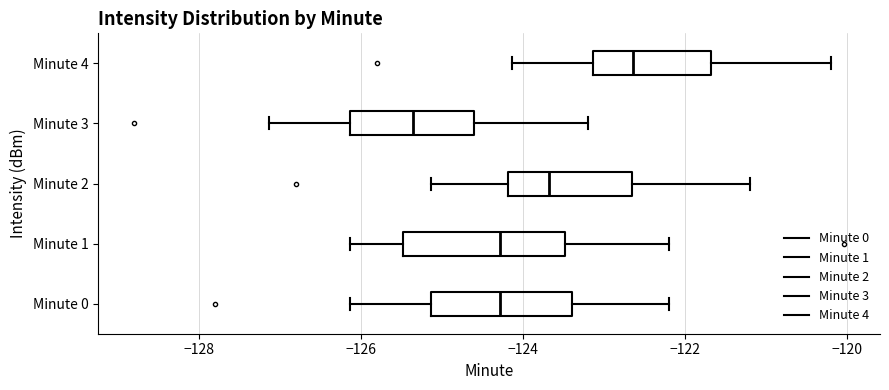

Where does the left whisker of the box for Minute 2 end on the x-axis? The values are not printed on the chart, so give them approximately, as read against the axis.

-125.2